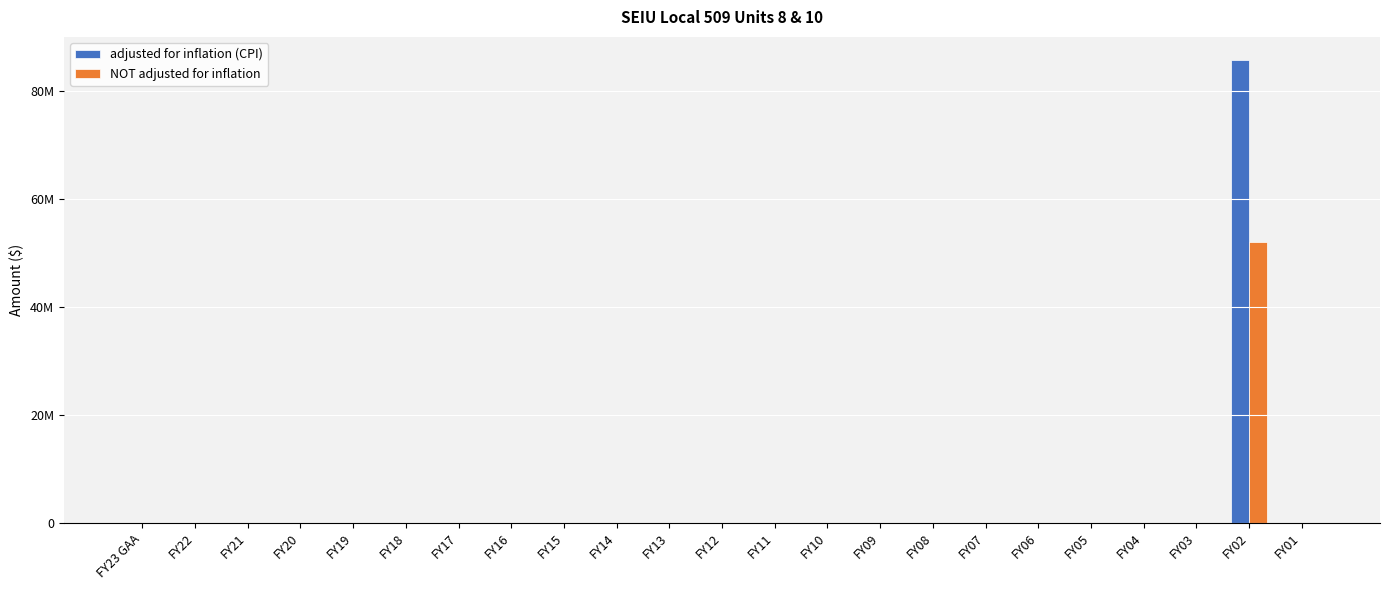

Reading right to left, what are all the values shown in this chart?

adjusted for inflation (CPI): 0	85741553	0	0	0	0	0	0	0	0	0	0	0	0	0	0	0	0	0	0	0	0	0
NOT adjusted for inflation: 0	52000000	0	0	0	0	0	0	0	0	0	0	0	0	0	0	0	0	0	0	0	0	0